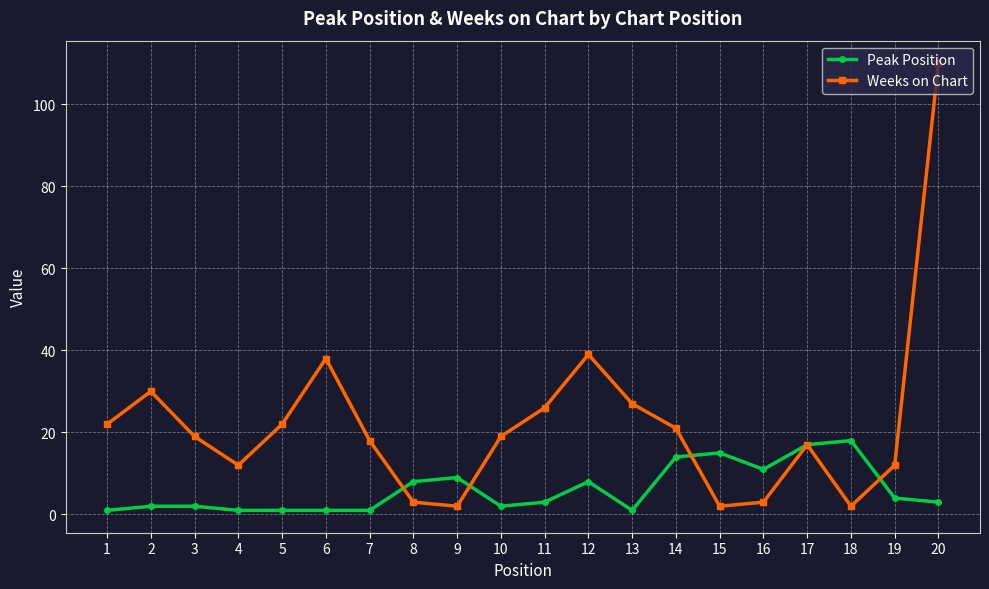

What is the value of the Peak Position point at the 17th from the left?

17